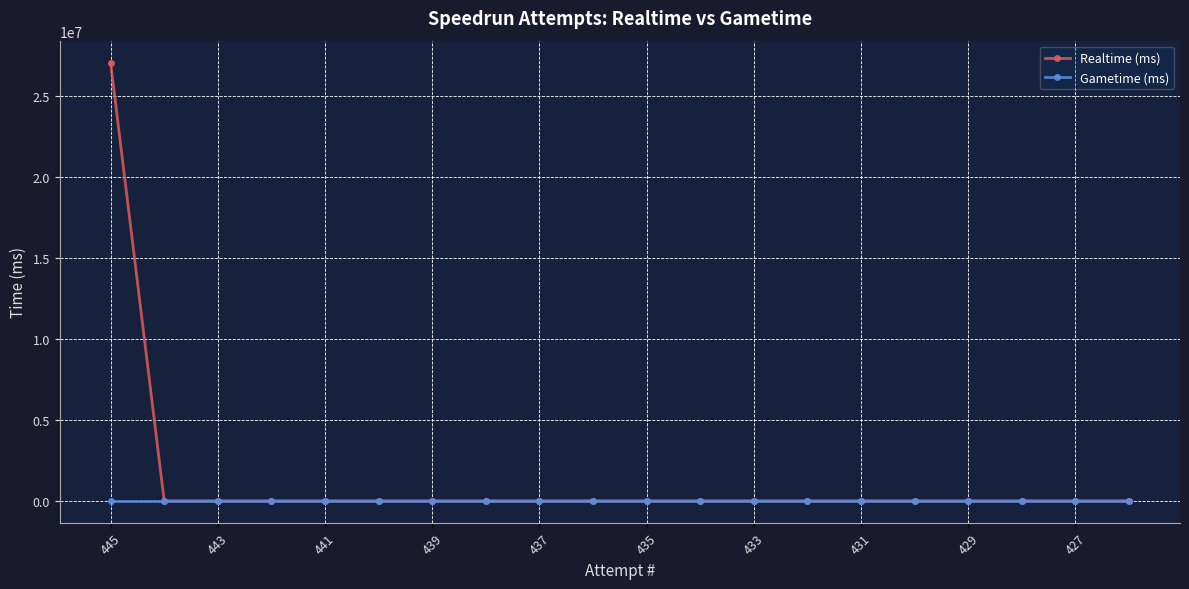

What is the maximum value shown in the chart?

27041442